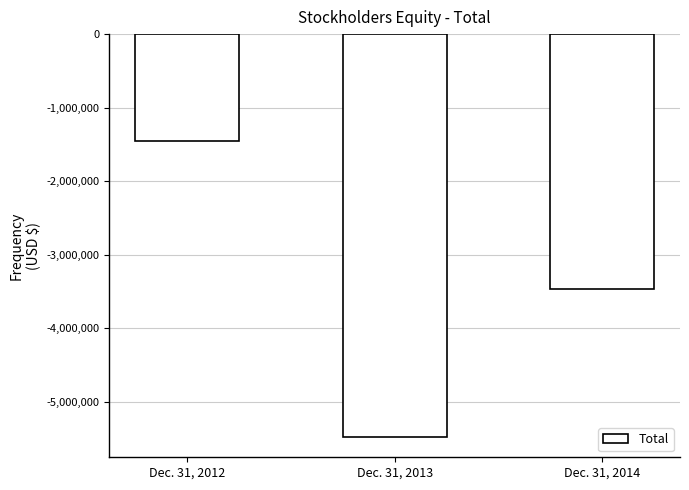

Reading right to left, list all the values displayed in this chart.

-3460610	-5478783	-1450902